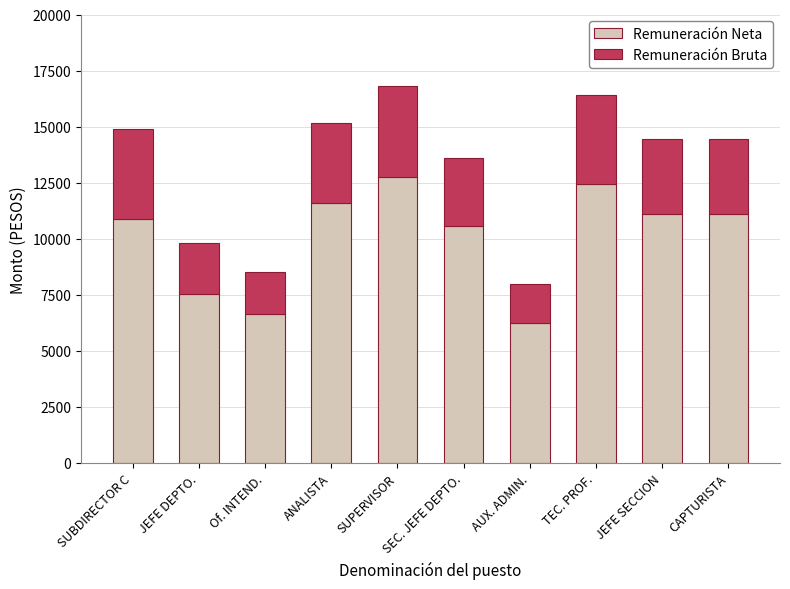

What is the difference between the second highest and minimum values in the Remuneración Neta series?

6193.3